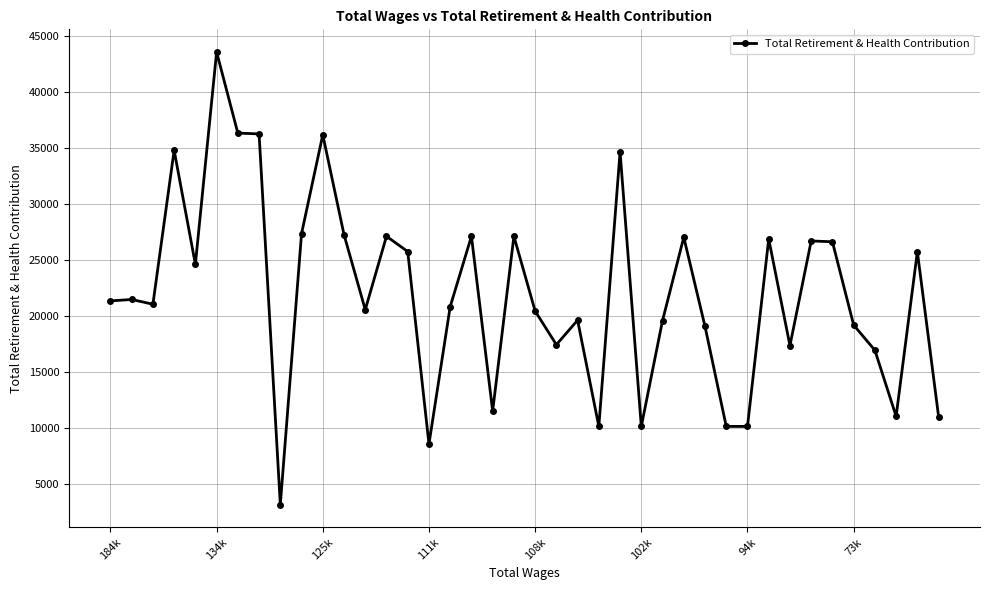

True or false: the data has more than 0 interior local peaks.

True